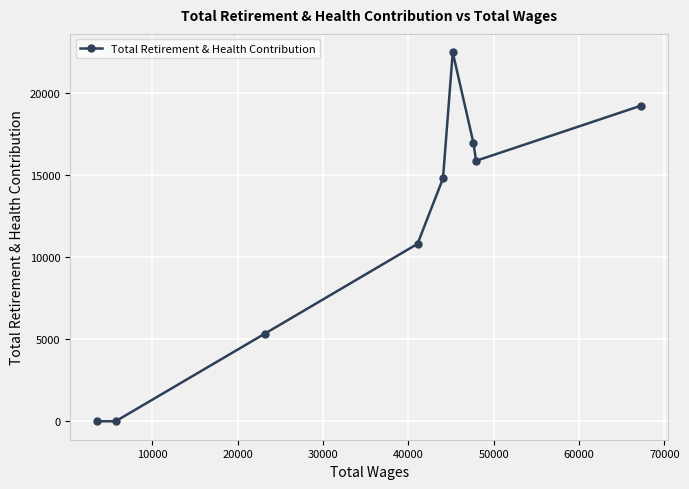

Reading left to right, transcribe all the data shown in this chart.

0	0	5332	10809	14797	22476	16966	15869	19232